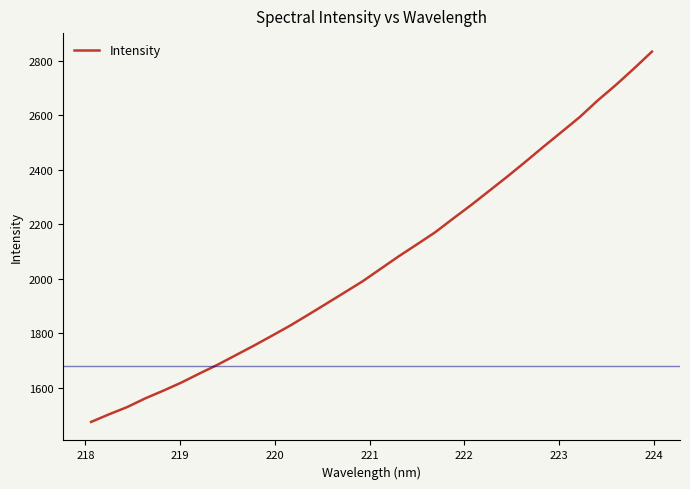

What is the smallest value displayed?

1474.9